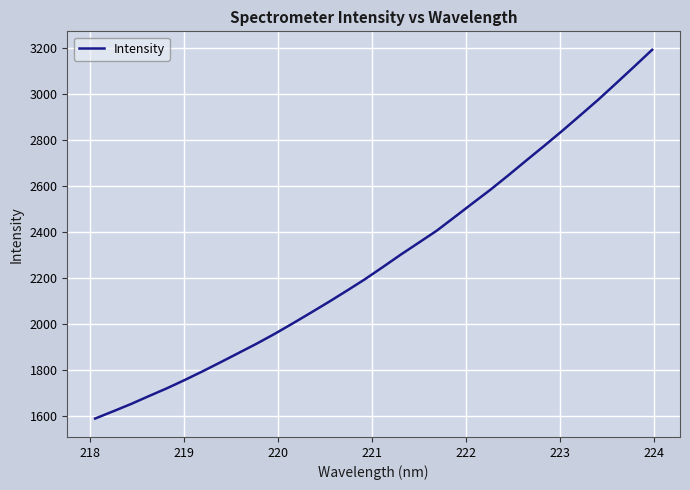

What is the greatest value displayed?

3191.4